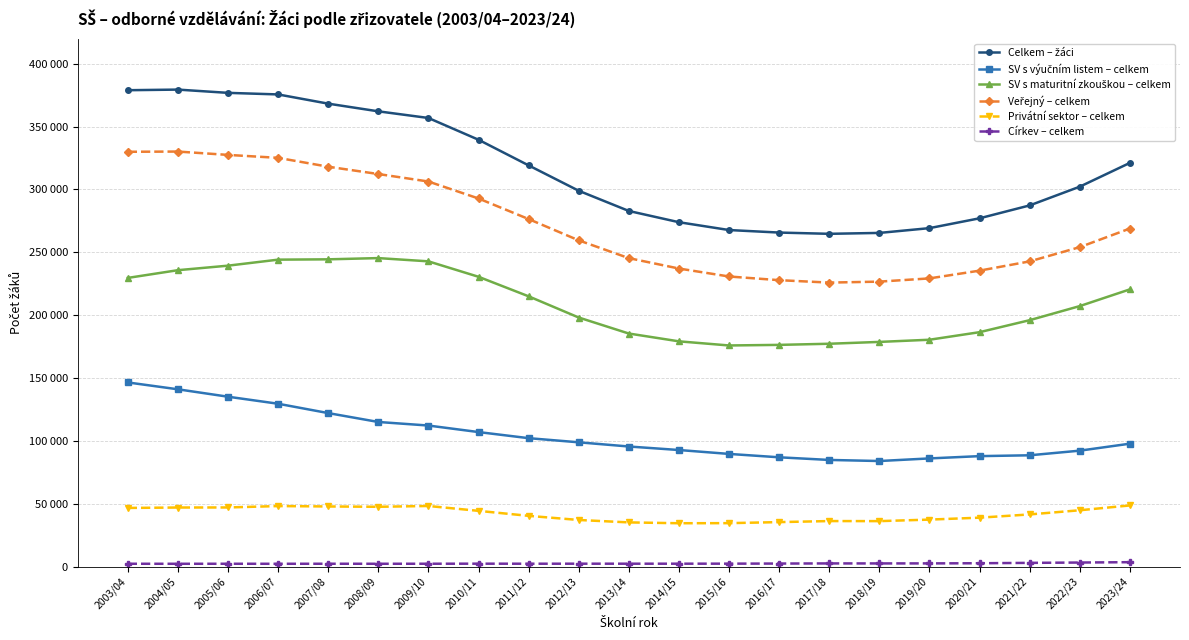

What is the difference between the second highest and second lowest values in the SV s výučním listem – celkem series?

56194